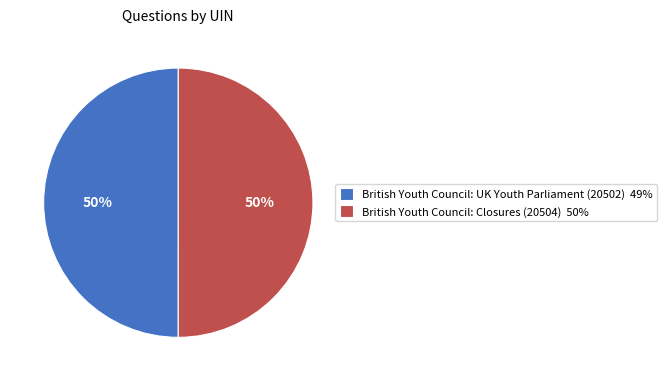

To the nearest percent, what is the combined percentage of British Youth Council: Closures (20504) 50% and British Youth Council: UK Youth Parliament (20502) 49%?

100%